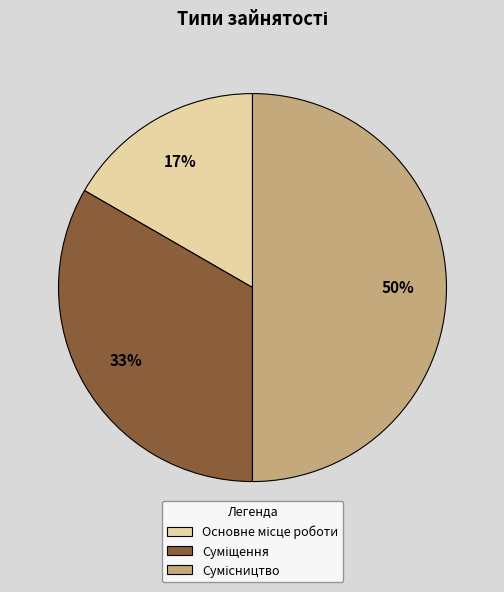

To the nearest percent, what is the difference between the largest and smallest slice percentages?

33%